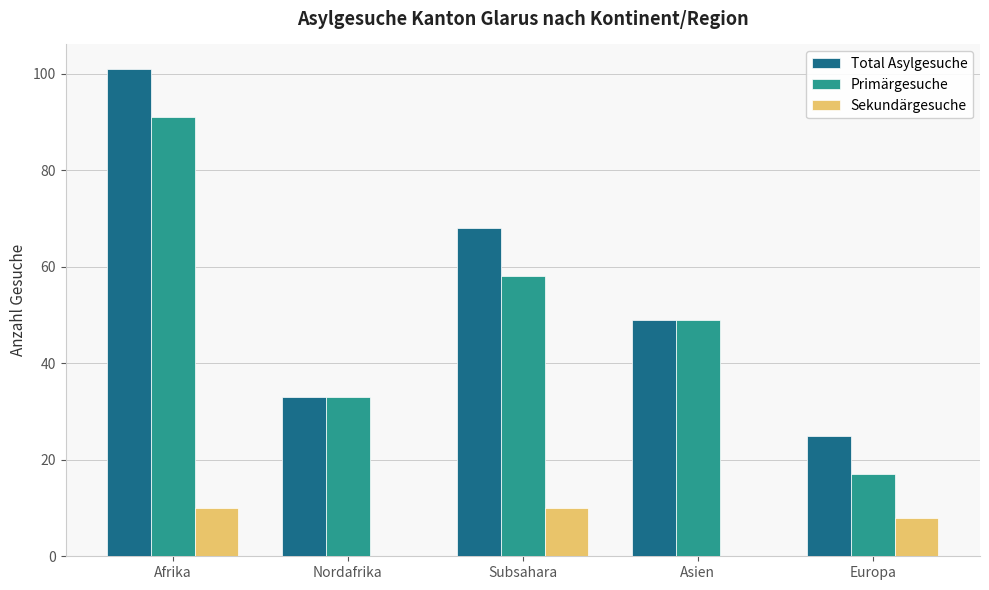

What is the sum of all Total Asylgesuche values?

276